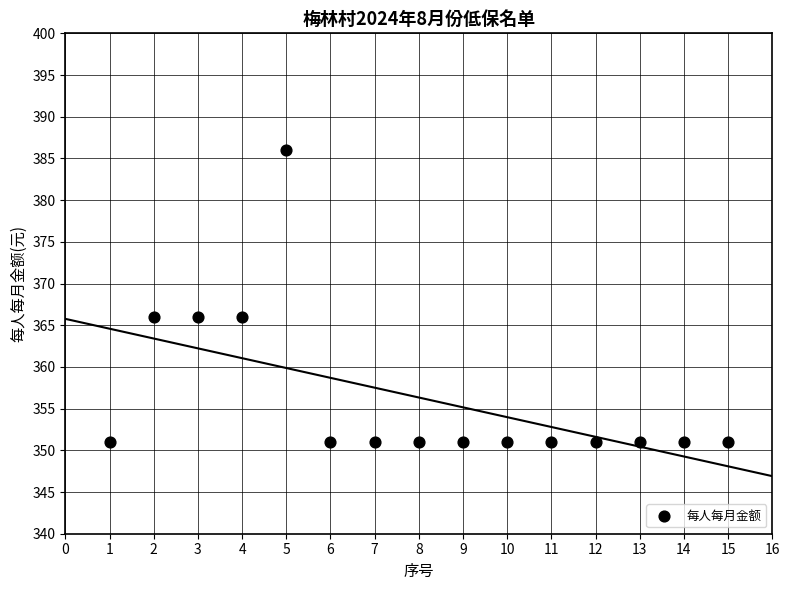

What is the range of X values (max minus min)?

14